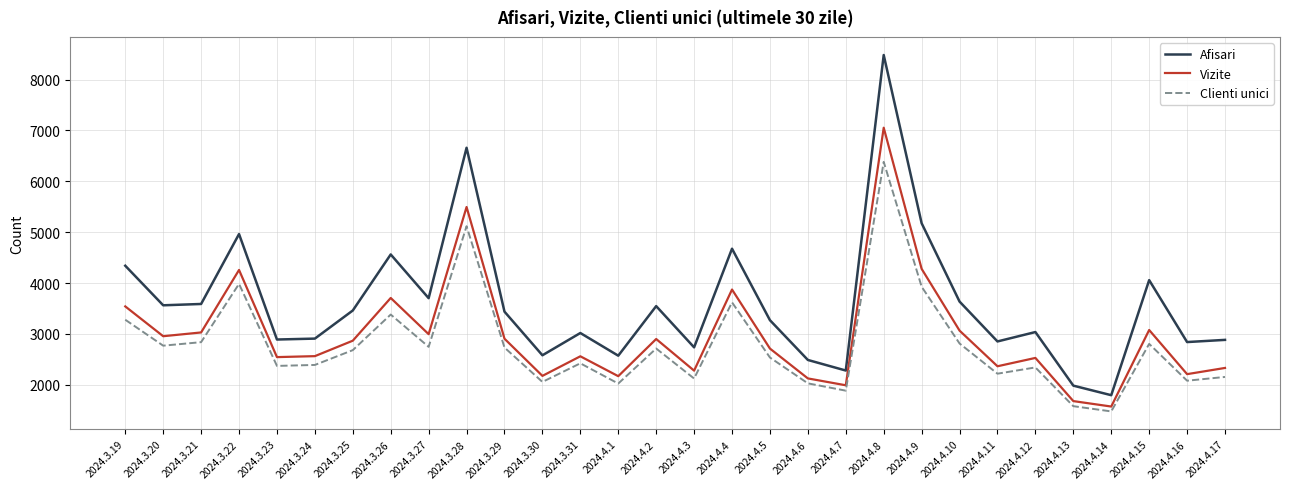

Between 2024.3.23 and 2024.4.2, which series saw the biggest shift?

Afisari